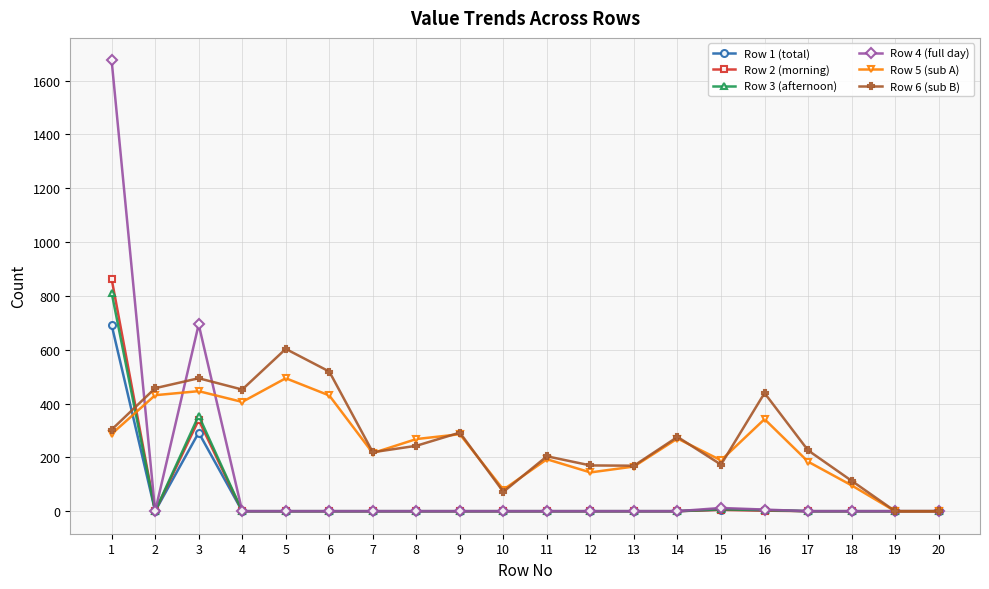

Between 5 and 9, which series saw the biggest shift?

Row 6 (sub B)